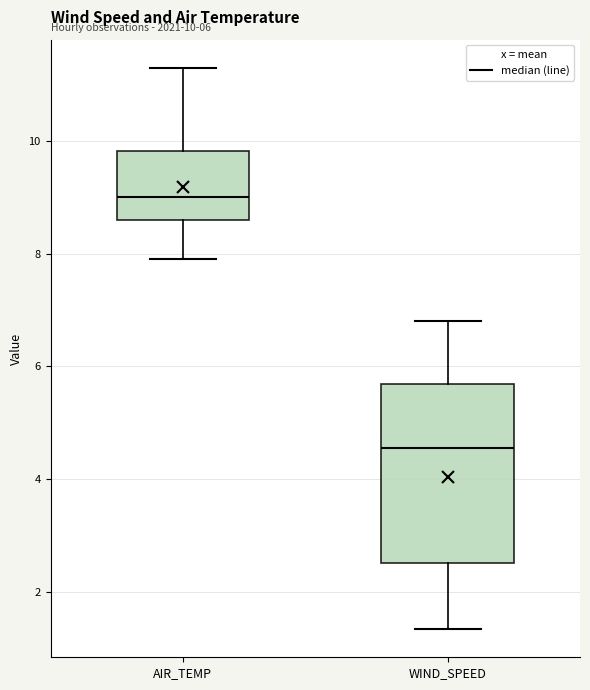

Which box's median line is the highest?

AIR_TEMP